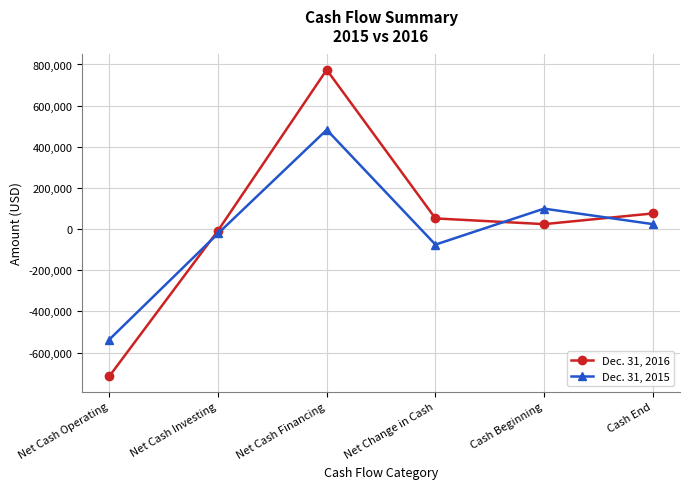

How many data points does each series have?

6